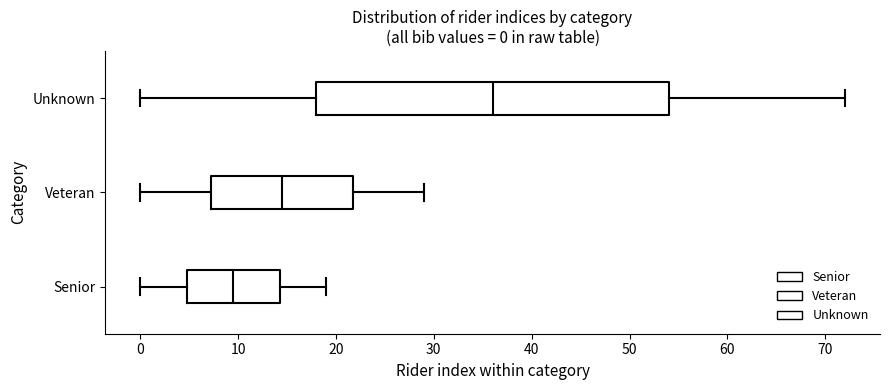

Which box has the furthest to the right median line?

Unknown